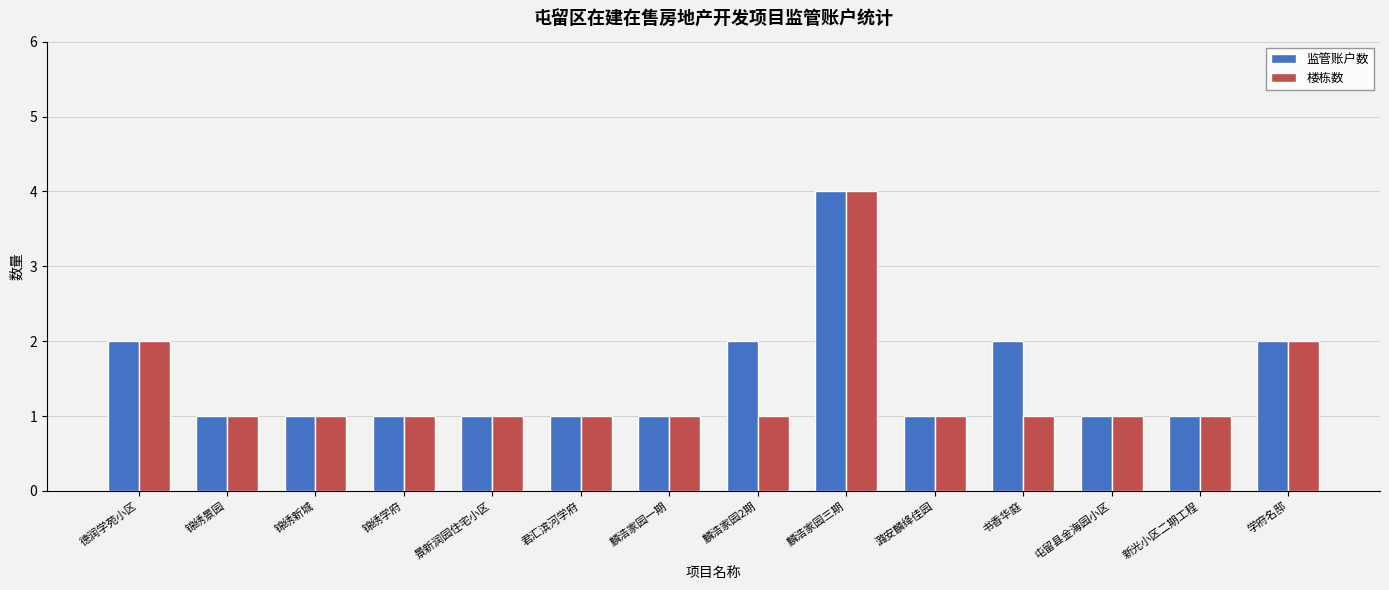

Is it true that 楼栋数 equals 1 at 学府名邸?

False